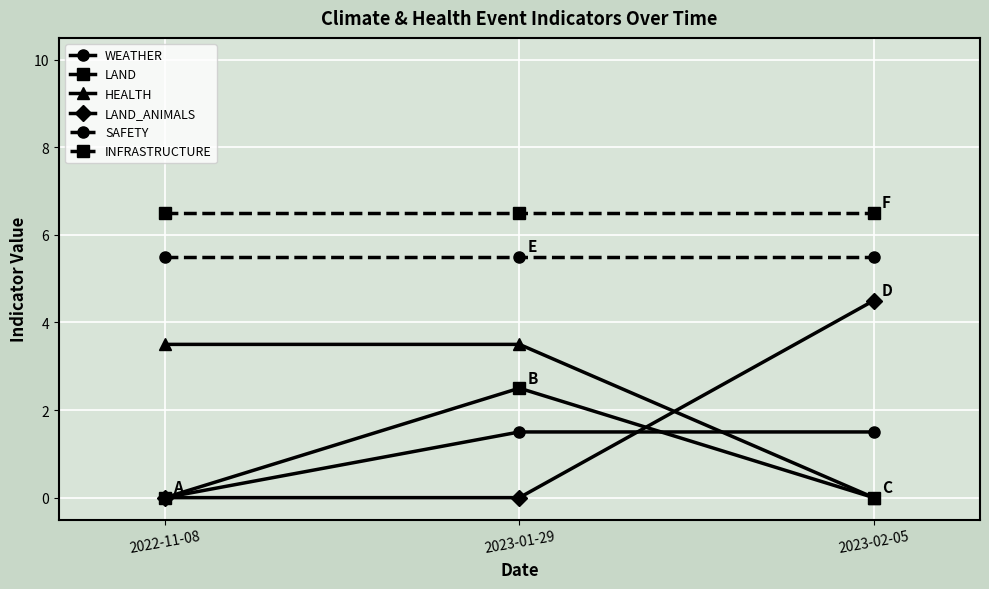

Does the chart have visible grid lines?

Yes